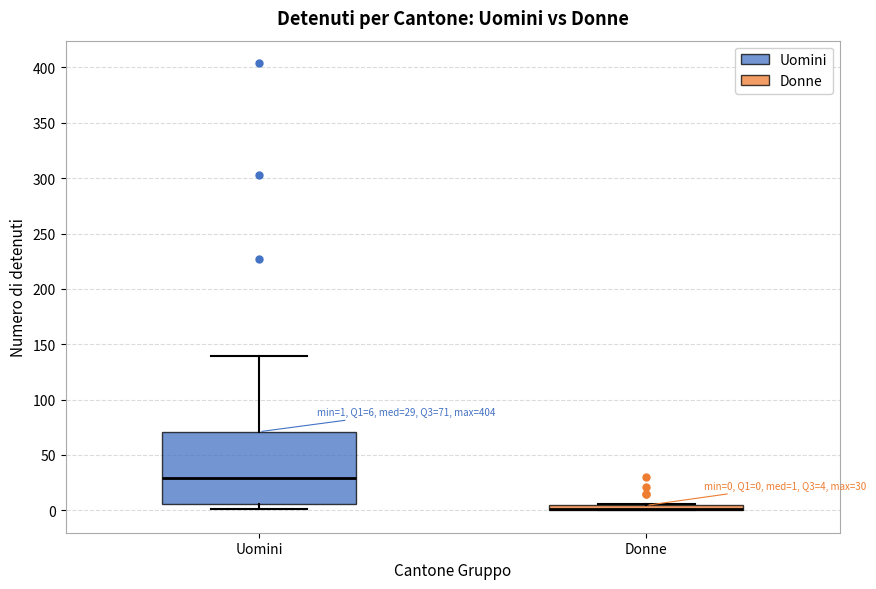

Which box is the tallest, from its lower edge to its upper edge?

Uomini